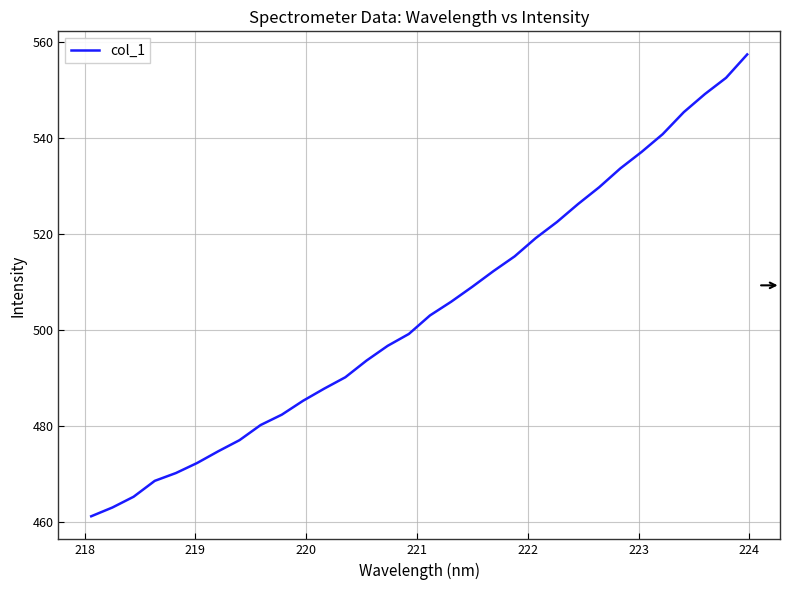

True or false: the data has more than 2 interior local peaks.

False